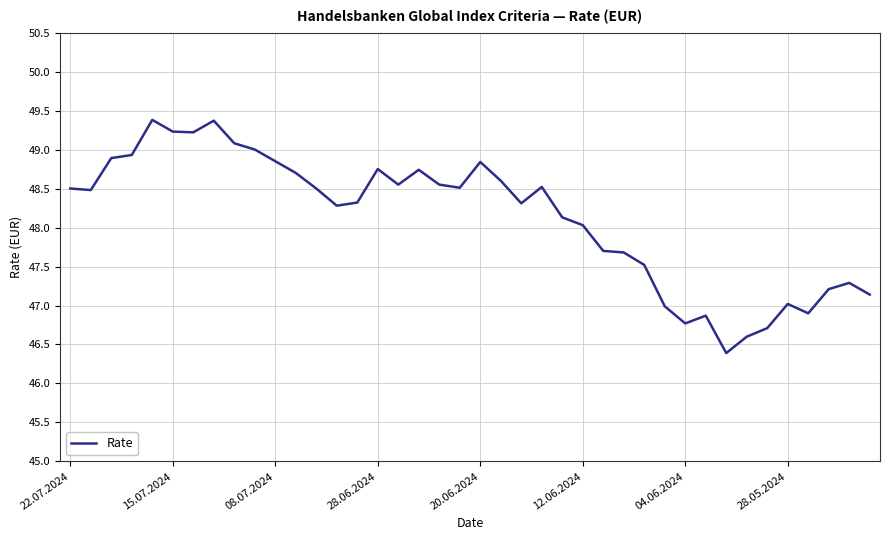

What is the difference between the maximum and minimum values?

3.0